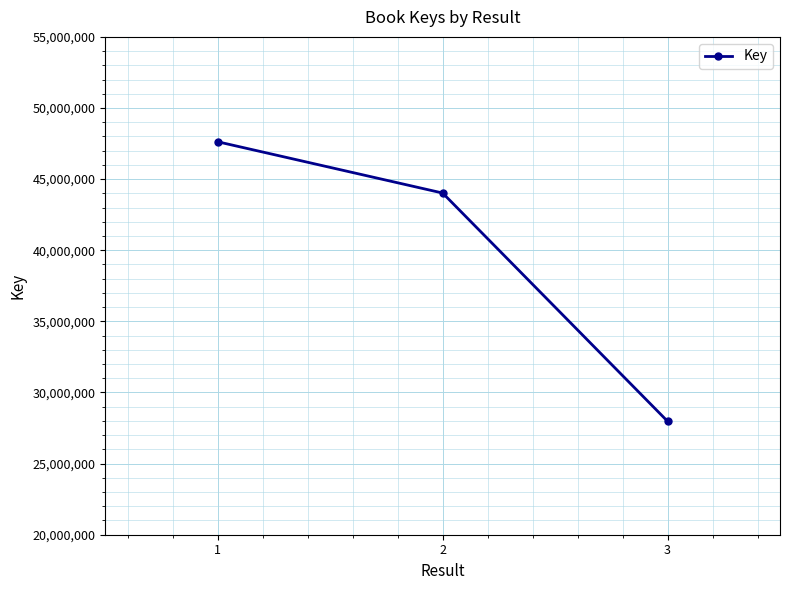

Which has a higher value, 3 or 2?

2